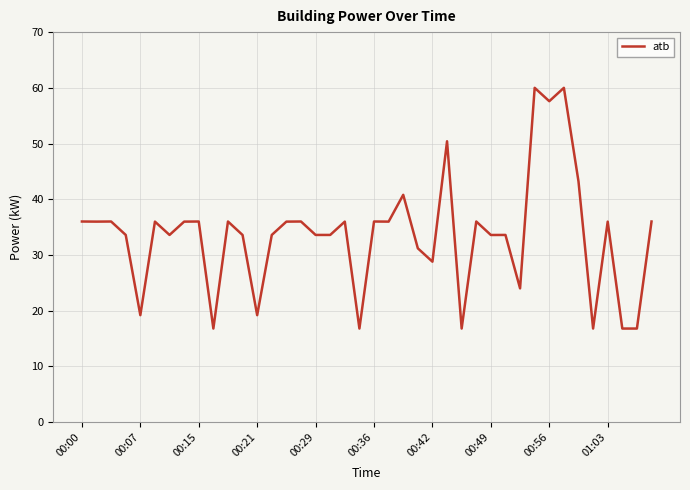

What is the minimum value shown in the chart?

16.8